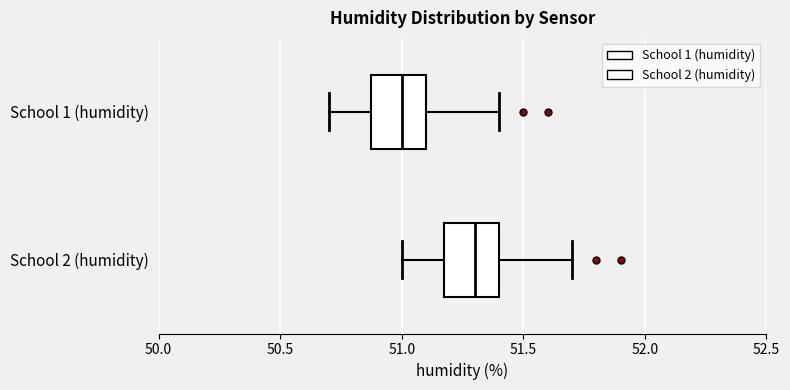

Reading bottom to top, read every box against the x-axis: the position of its median line, the range the box covers, and the ends of its whiskers. The values are not printed on the chart, so give them approximately, as read against the axis.

School 2 (humidity): median 51.3, box 51.2 to 51.4, whiskers 51.0 to 51.7
School 1 (humidity): median 51.0, box 50.9 to 51.1, whiskers 50.7 to 51.4